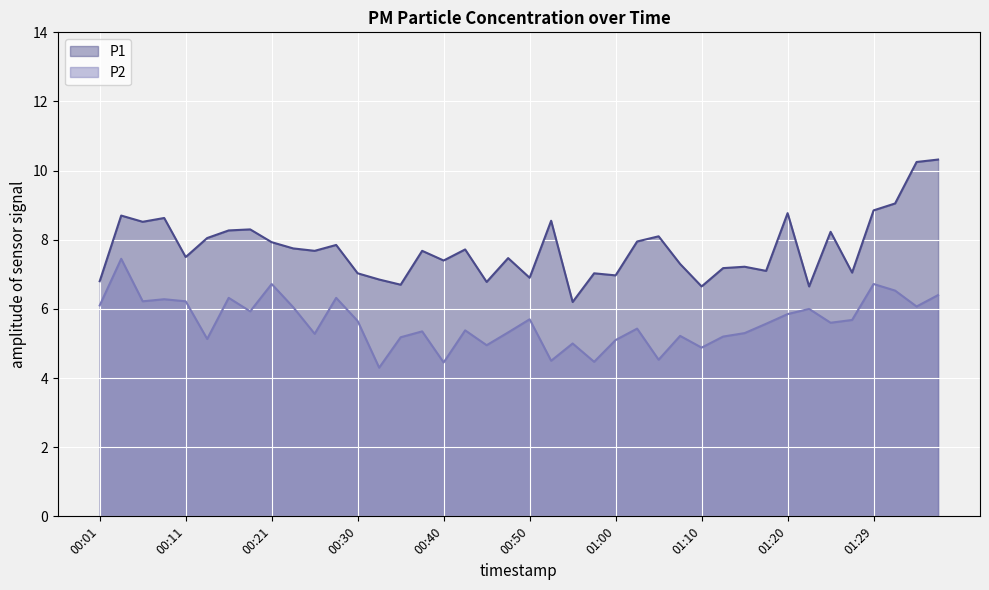

Is the value of P1 at 01:17 greater than the value of P2 at 01:00?

Yes